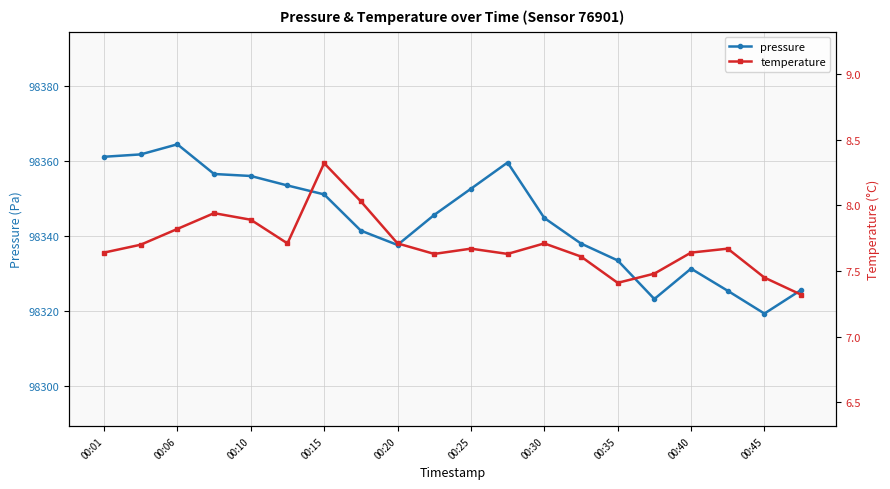

What is the value of the temperature point at the 4th from the left?

7.9